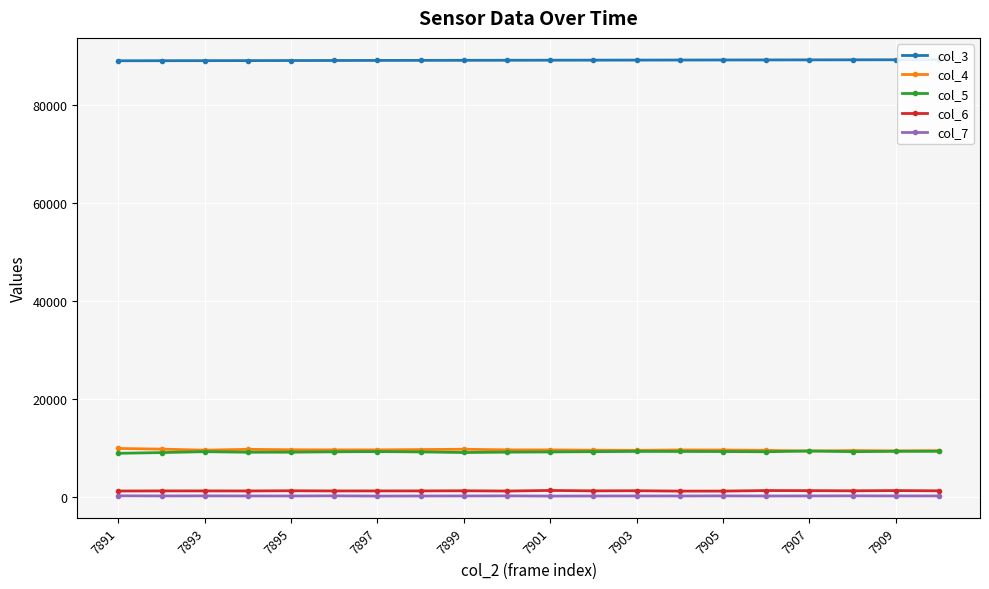

The value of col_4 at 7907 is 9349. True or false?

True